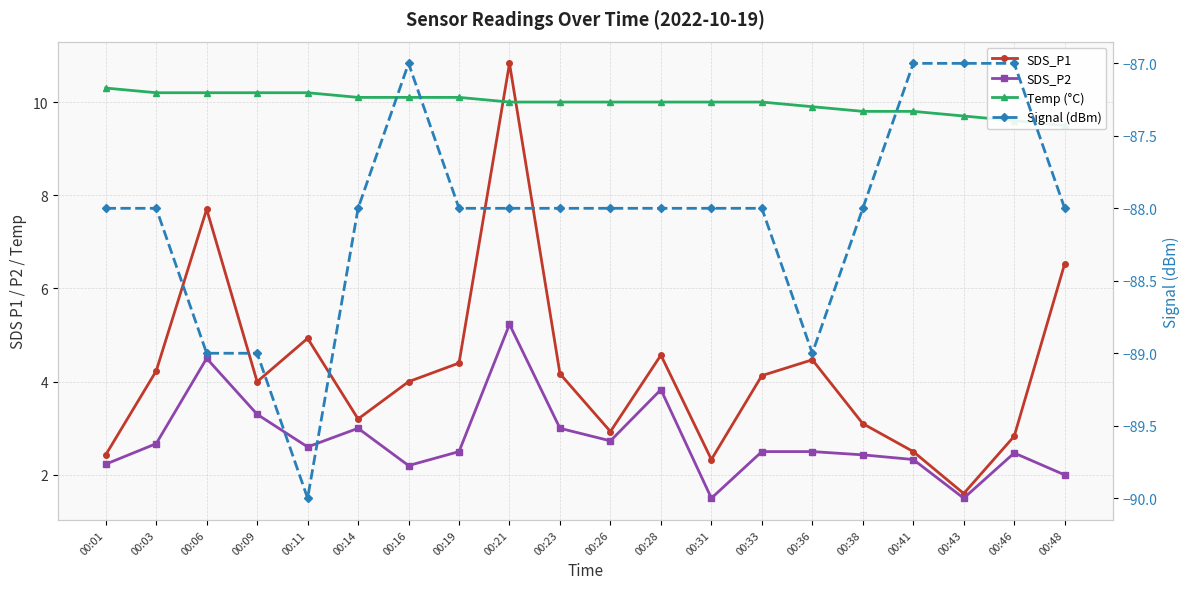

The value of SDS_P2 at 00:48 is 3.6. True or false?

False